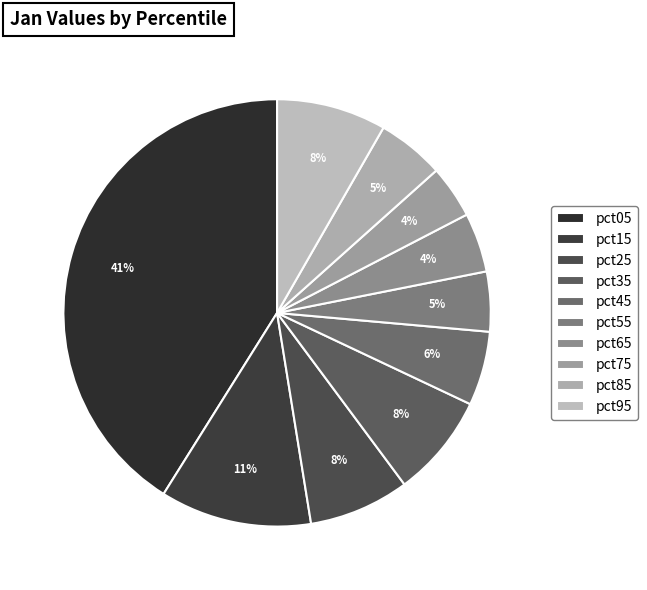

How much of the chart is everything except pct95?

91.7%